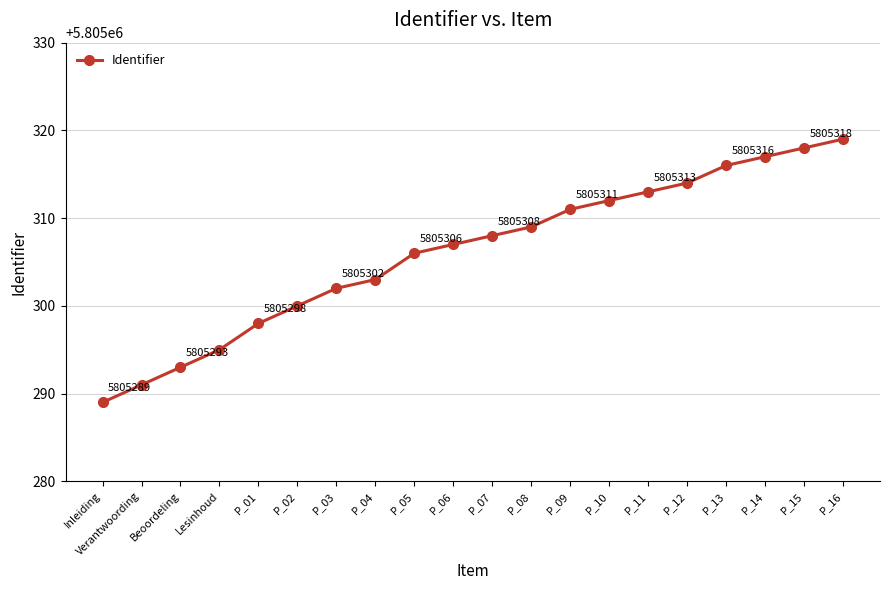

What is the difference between the values at P_03 and Inleiding?

13